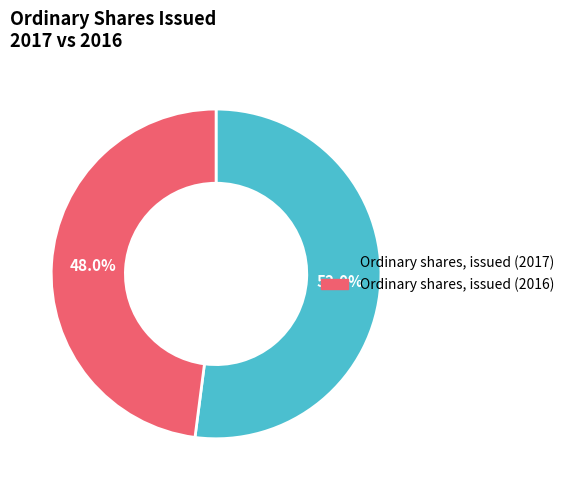

What percentage do Ordinary shares, issued (2016) and Ordinary shares, issued (2017) together represent?

100.0%